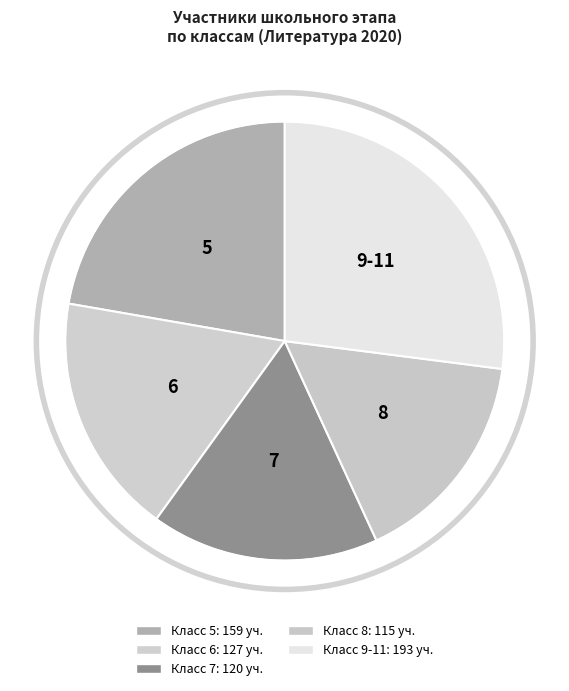

Between 8 and 7, which is larger?

7